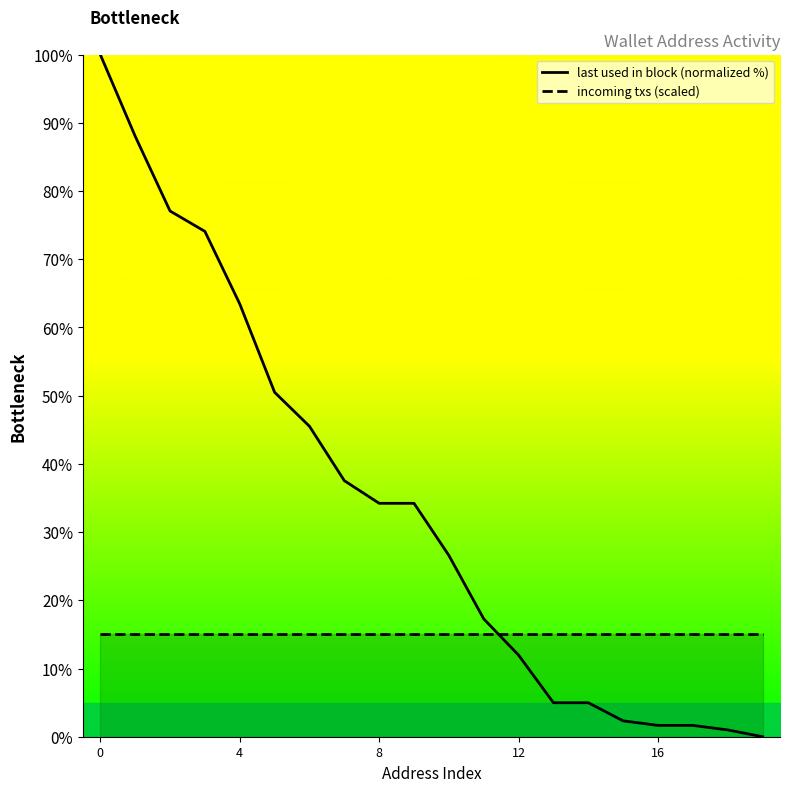

Is it true that incoming txs (scaled) equals 24.4 at 4?

False